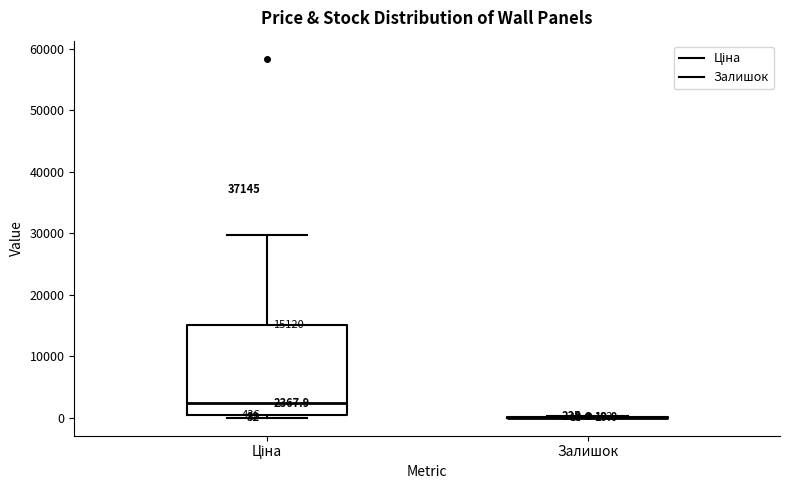

Which box is the tallest, from its lower edge to its upper edge?

Ціна